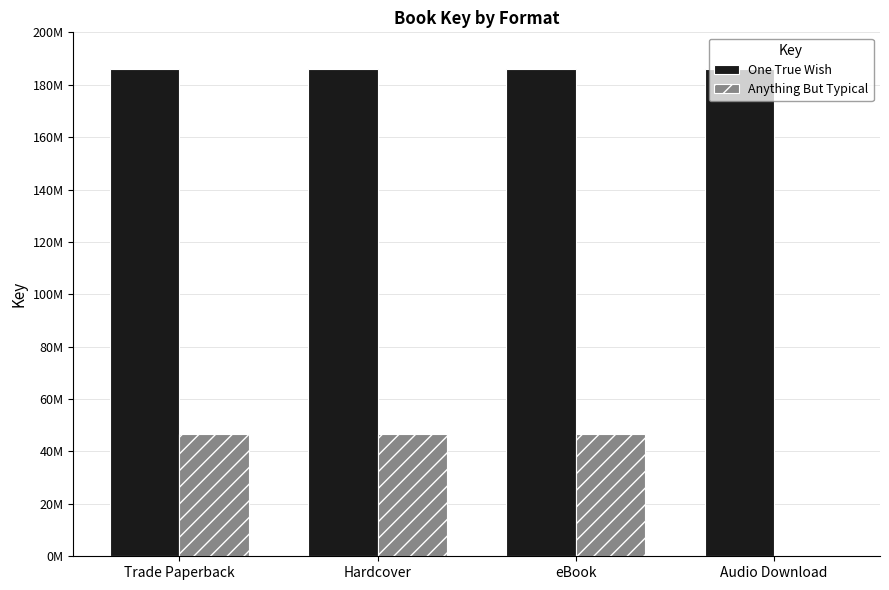

What are all the series names shown in the legend?

One True Wish, Anything But Typical